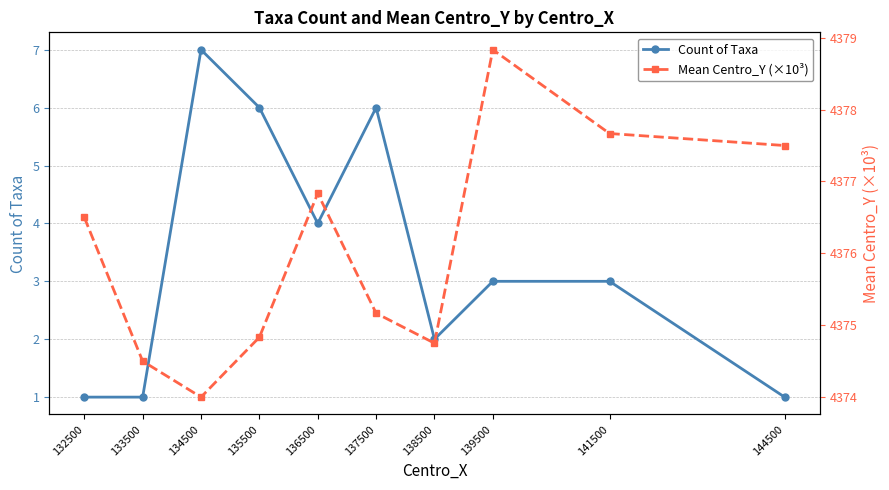

Which series has the widest spread of values?

Count of Taxa